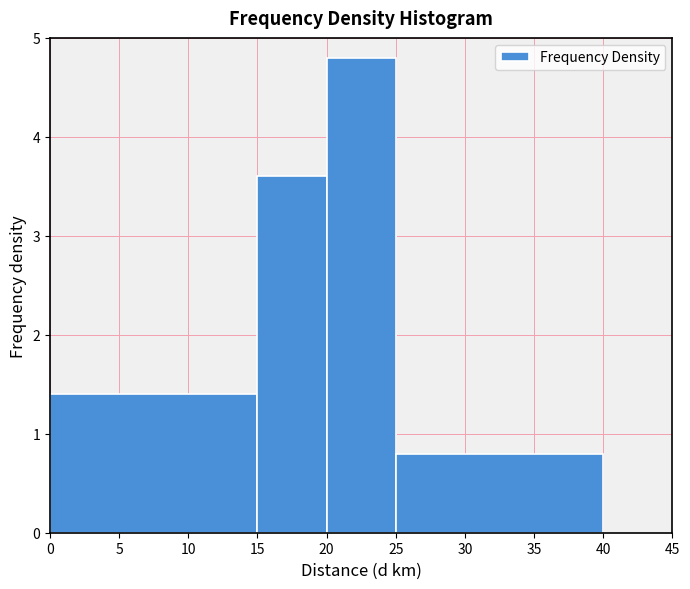

Over which range of the x-axis is the bar tallest?

20 to 25